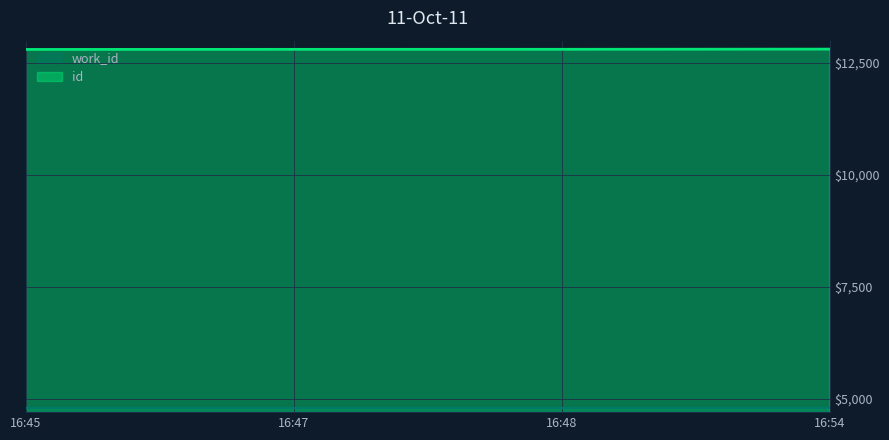

Count the values in the range 12806 to 12811.

3